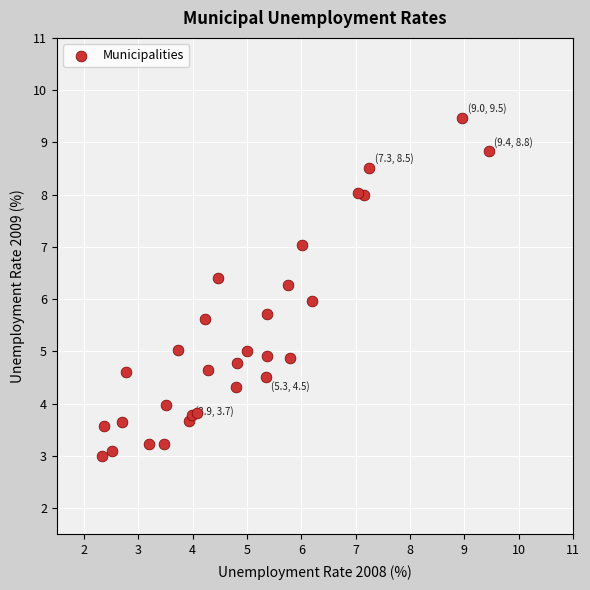

What is the range of X values (max minus min)?

7.1